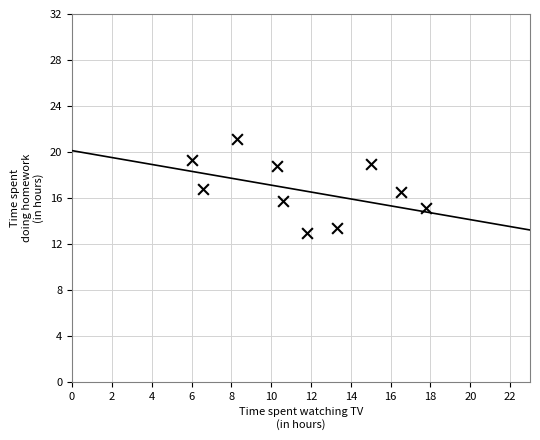

What is the average Y value?

16.9